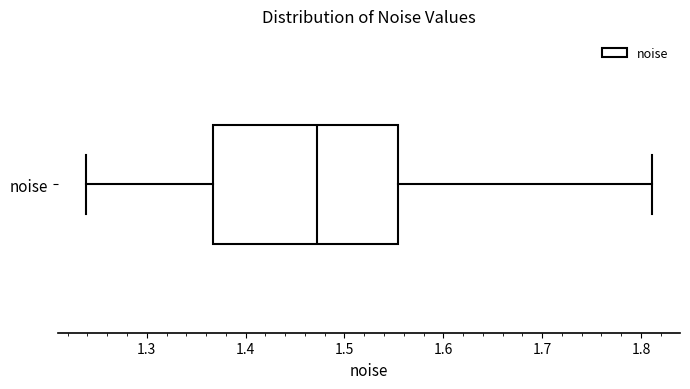

Where is the right edge of the box for noise on the x-axis? The values are not printed on the chart, so give them approximately, as read against the axis.

1.55